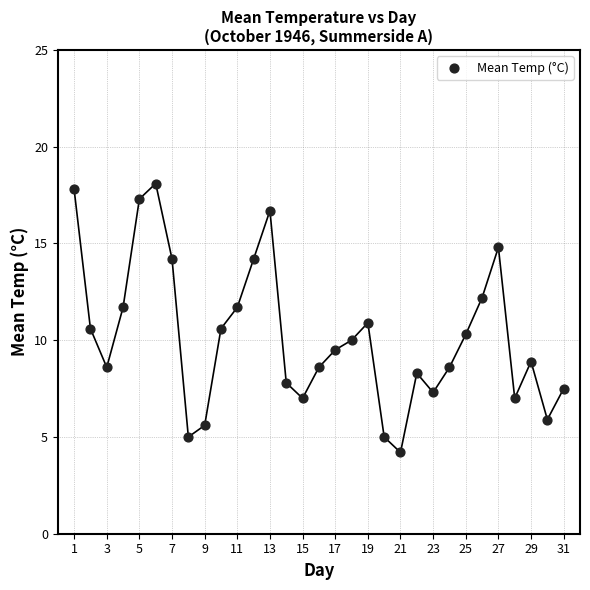

What is the range of Y values (max minus min)?

13.9